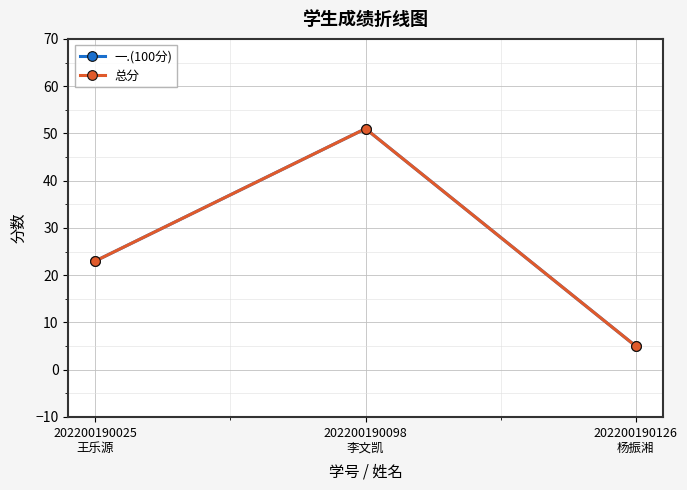

True or false: 一.(100分) has a value of 39 at 202200190025
王乐源.

False